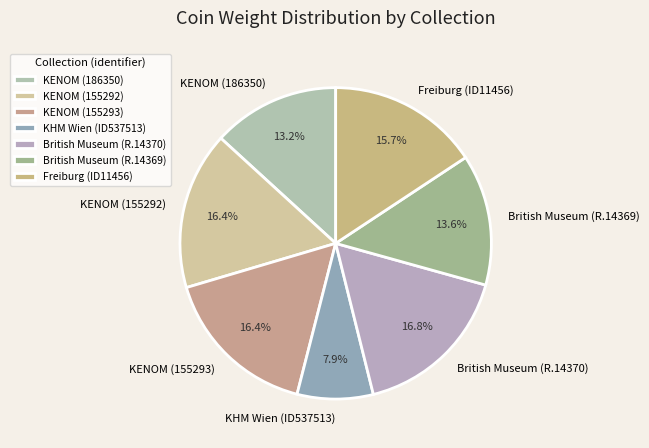

Which category has the smallest portion of the pie?

KHM Wien (ID537513)